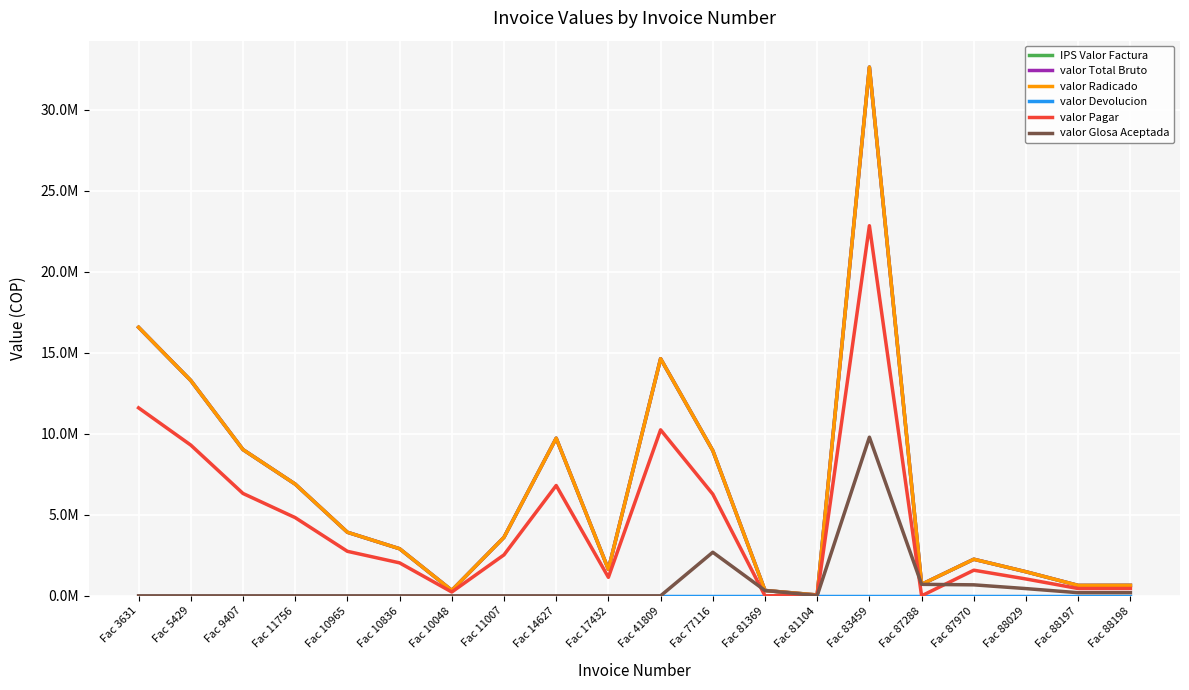

Rank the categories by valor Glosa Aceptada value from highest to lowest.

Fac 83459, Fac 77116, Fac 87288, Fac 87970, Fac 88029, Fac 81369, Fac 88198, Fac 88197, Fac 81104, Fac 3631, Fac 5429, Fac 9407, Fac 11756, Fac 10965, Fac 10836, Fac 10048, Fac 11007, Fac 14627, Fac 17432, Fac 41809